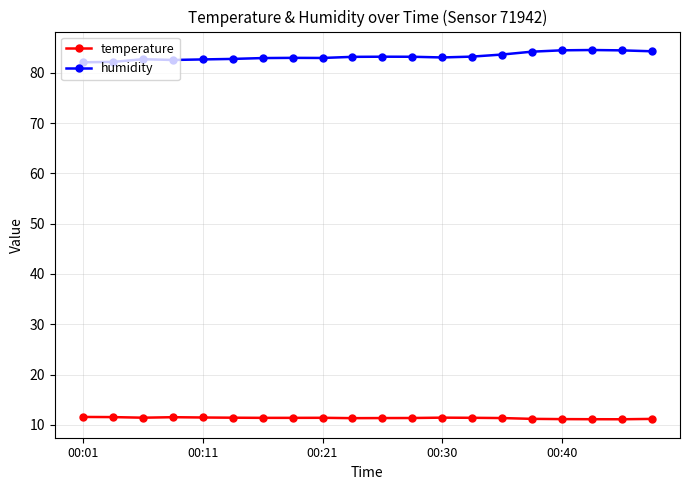

What is the difference between the second highest and second lowest values in the humidity series?

2.3